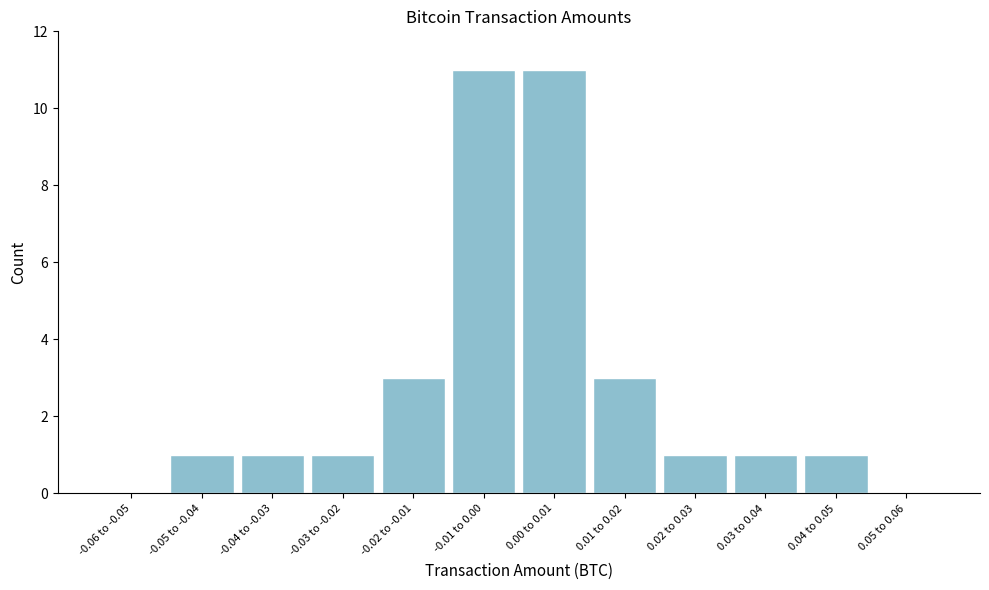

Reading left to right, extract all data points from this chart.

-0.06 to -0.05=0	-0.05 to -0.04=1	-0.04 to -0.03=1	-0.03 to -0.02=1	-0.02 to -0.01=3	-0.01 to 0.00=11	0.00 to 0.01=11	0.01 to 0.02=3	0.02 to 0.03=1	0.03 to 0.04=1	0.04 to 0.05=1	0.05 to 0.06=0